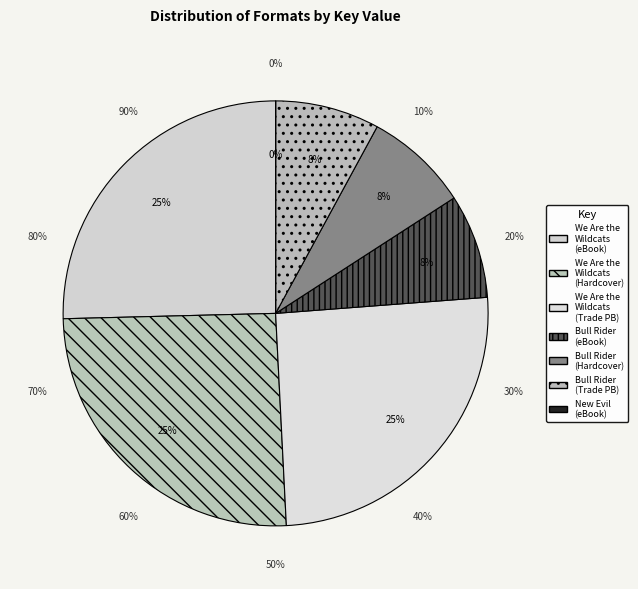

To the nearest percent, what is the difference between the We Are the Wildcats (eBook) and New Evil (eBook) slice percentages?

25%